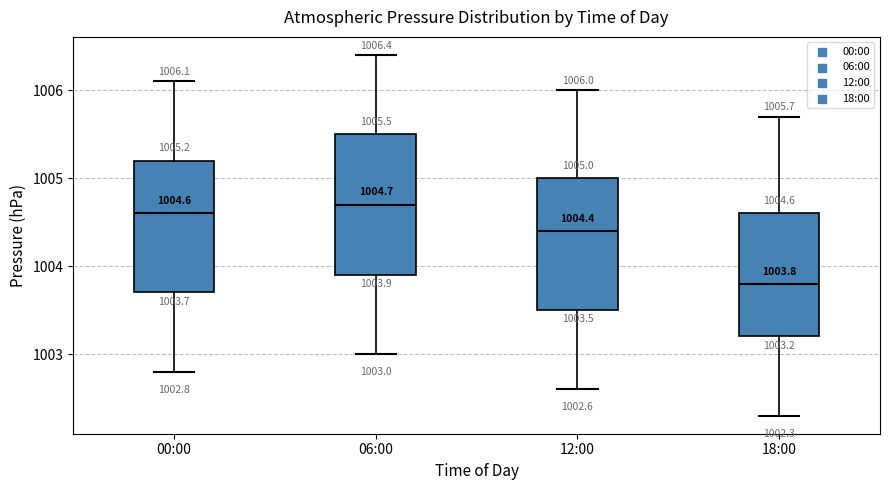

Which box has the highest median line?

06:00